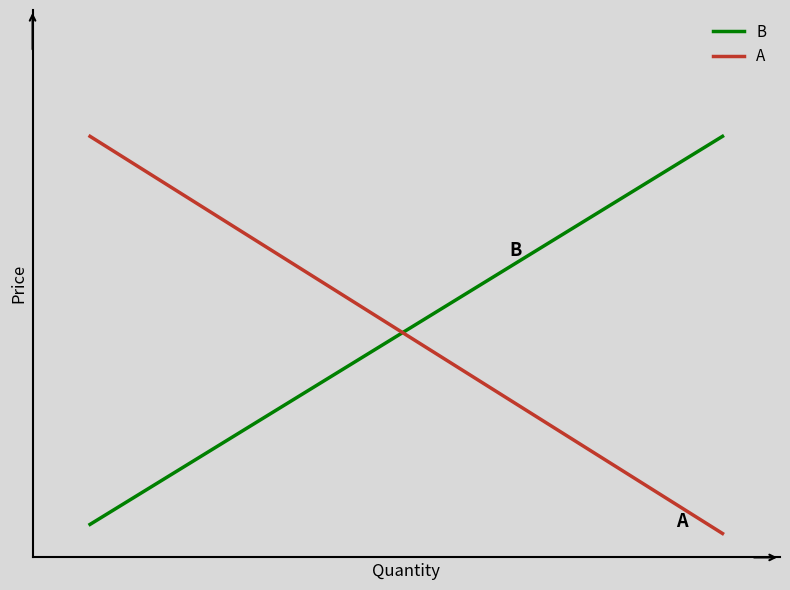

List the series in order of their overall mean, lowest first.

A, B